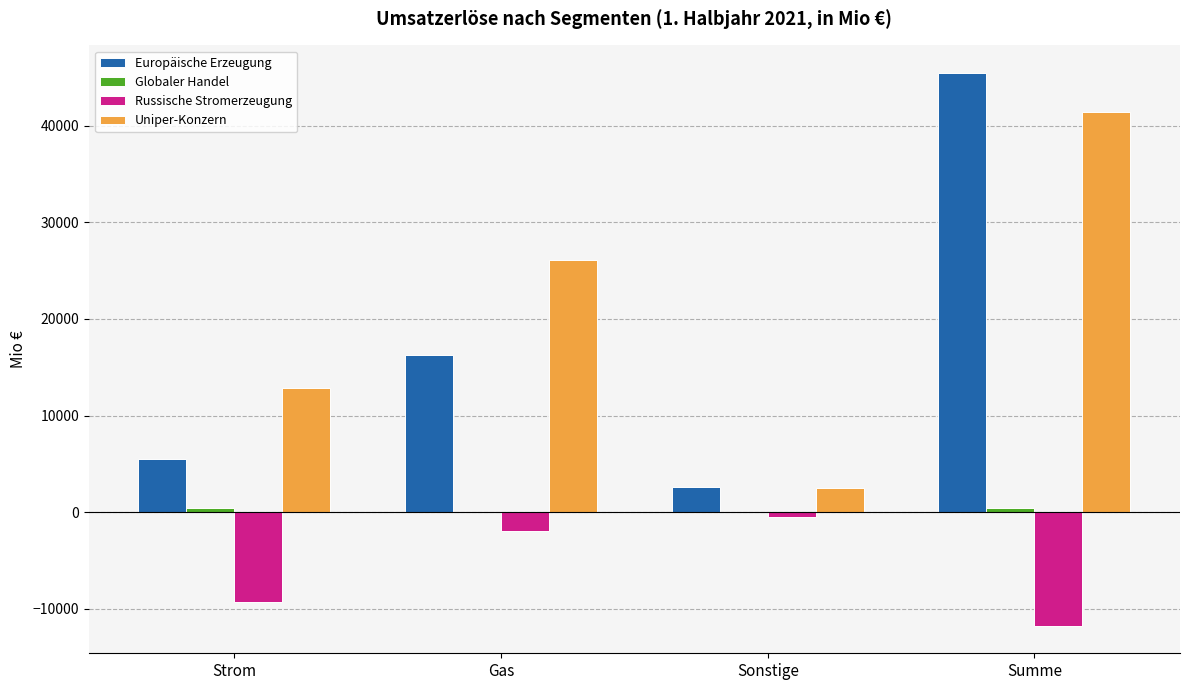

Between Gas and Sonstige, which series saw the biggest shift?

Uniper-Konzern